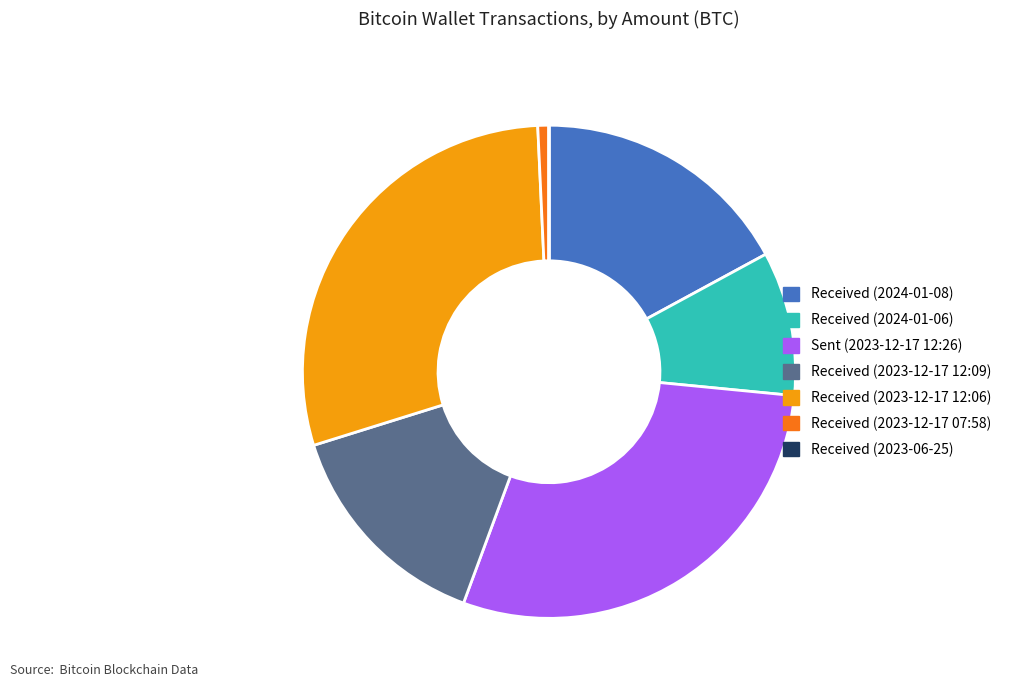

Is the sum of Received (2023-12-17 12:06) and Sent (2023-12-17 12:26) greater than half?

Yes